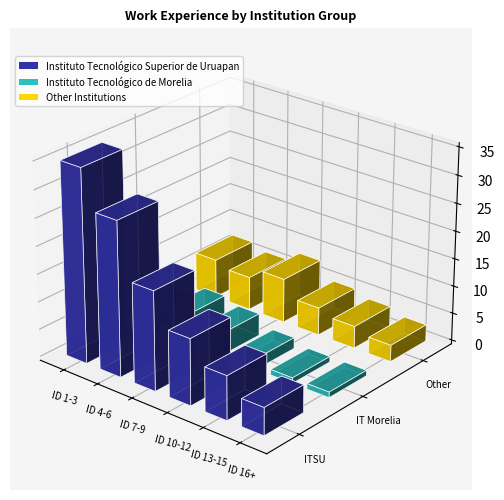

Which series has the widest spread of values?

Instituto Tecnológico Superior de Uruapan